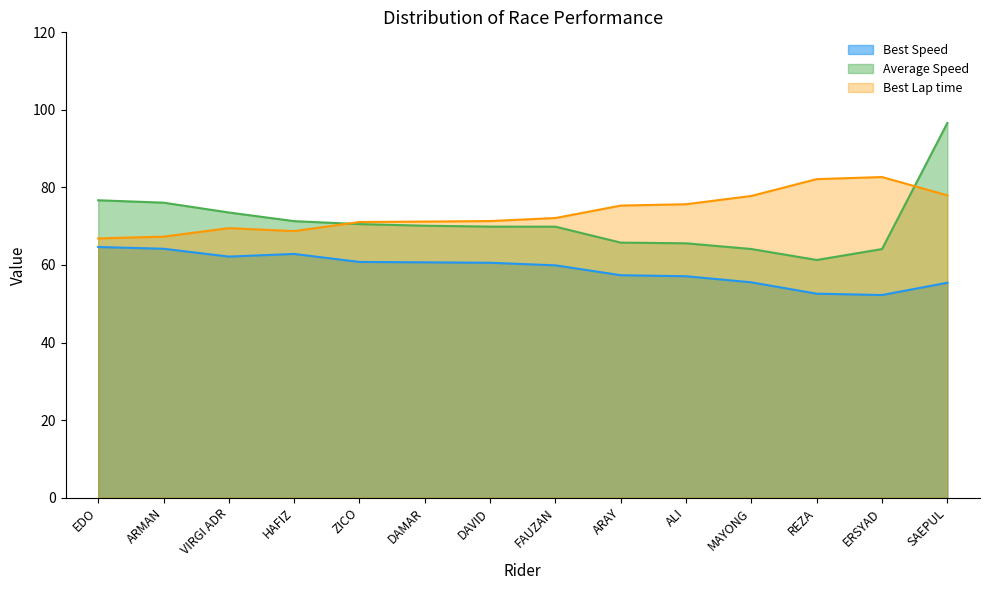

What is the difference between the Average Speed values at DAMAR and EDO?

6.6